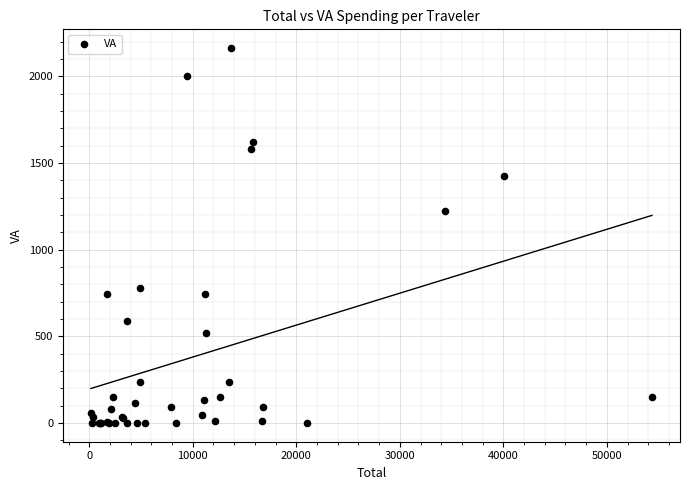

What Y value in the scatter plot is closest to 1081?

1220.8